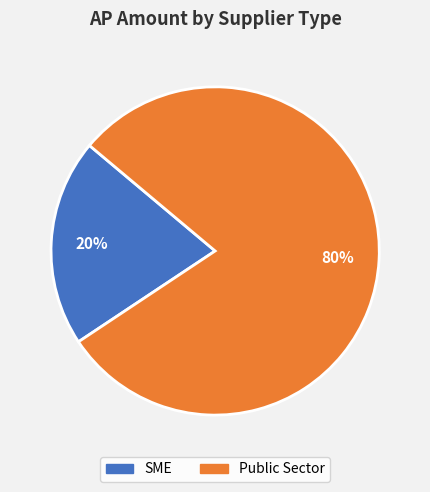

Does any single category account for the majority?

Yes